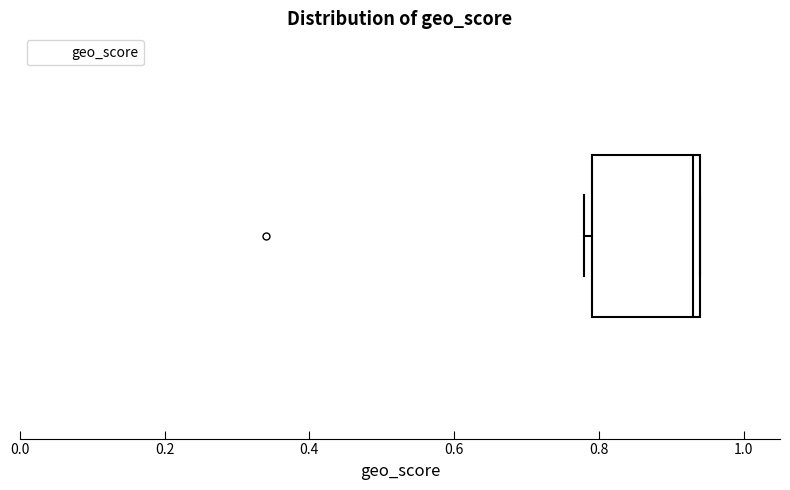

Transcribe this box plot: give where the median line is, the range the box spans, and where the two whiskers end, as read against the x-axis. The values are not printed on the chart, so give them approximately, as read against the axis.

median 0.94 (just left of the box's right edge), box 0.80 to 0.94, whiskers 0.78 to 0.94